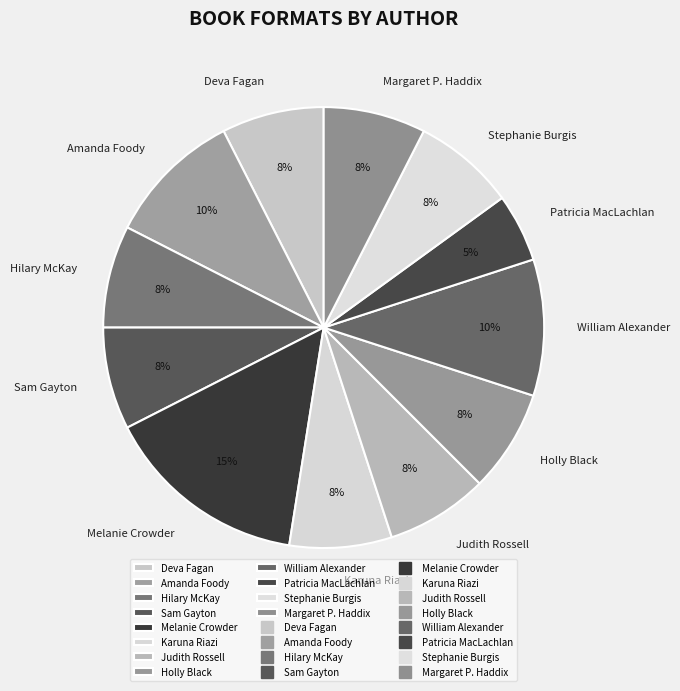

Count the number of slices in the pie.

12